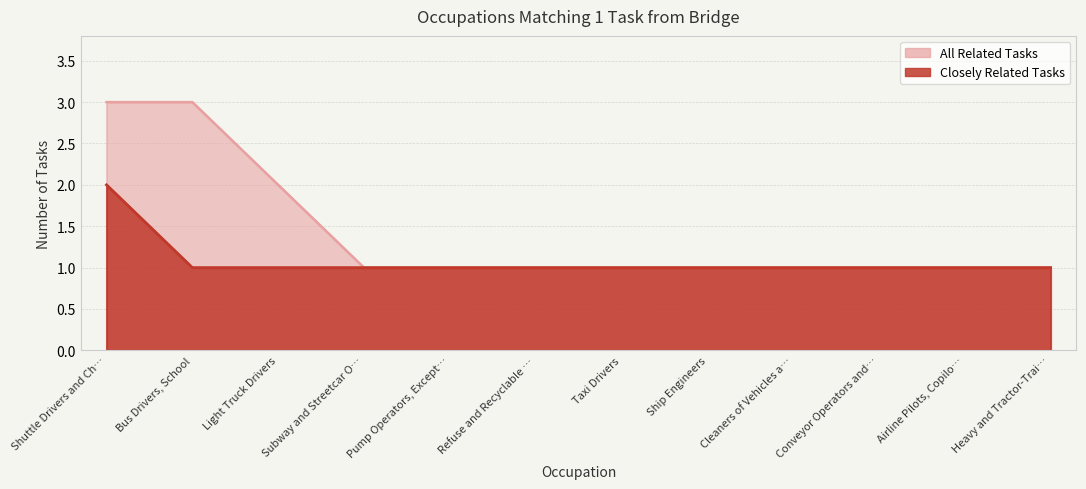

List the series in order of their overall mean, highest first.

All Related Tasks, Closely Related Tasks